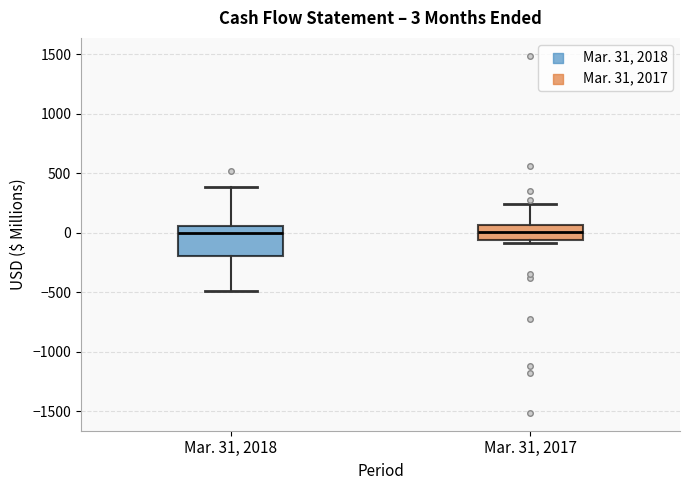

Which box is the tallest, from its lower edge to its upper edge?

Mar. 31, 2018